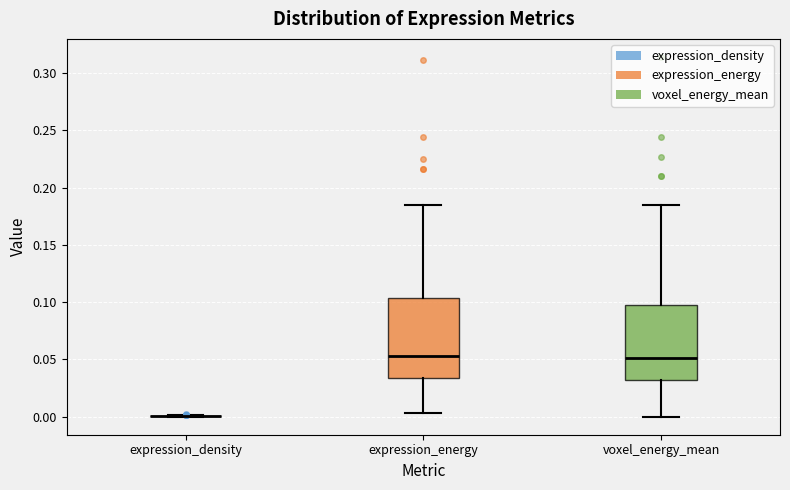

Reading left to right, transcribe this box plot: for each box, give where its median line is, the range the box spans, and where its two whiskers end, as read against the y-axis. The values are not printed on the chart, so give them approximately, as read against the axis.

expression_density: box collapsed to a line at 0.000, whiskers 0.000 to 0.000
expression_energy: median 0.055, box 0.035 to 0.105, whiskers 0.005 to 0.185
voxel_energy_mean: median 0.050, box 0.030 to 0.095, whiskers 0.000 to 0.185